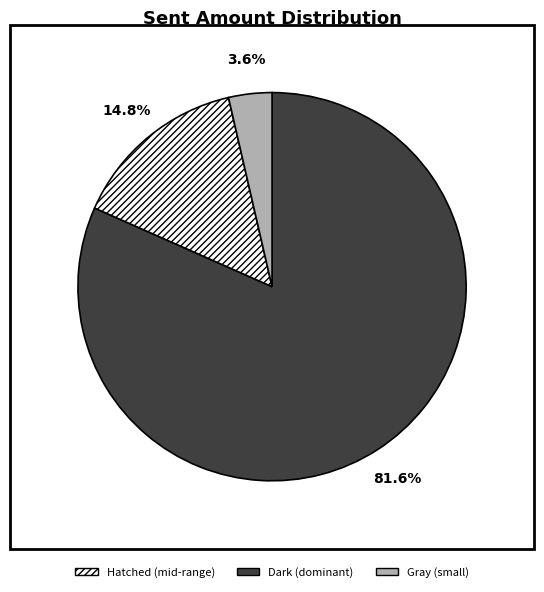

To the nearest percent, what is the average slice percentage?

33%